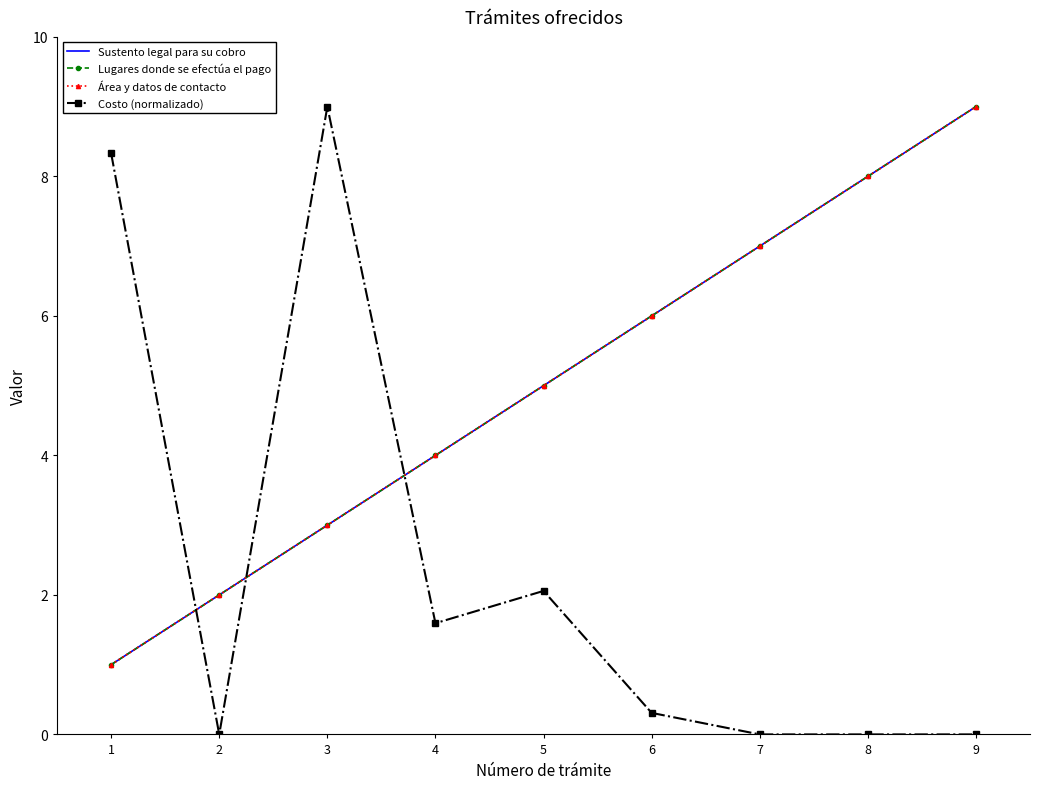

Is it true that Área y datos de contacto equals 5.0 at 5?

True